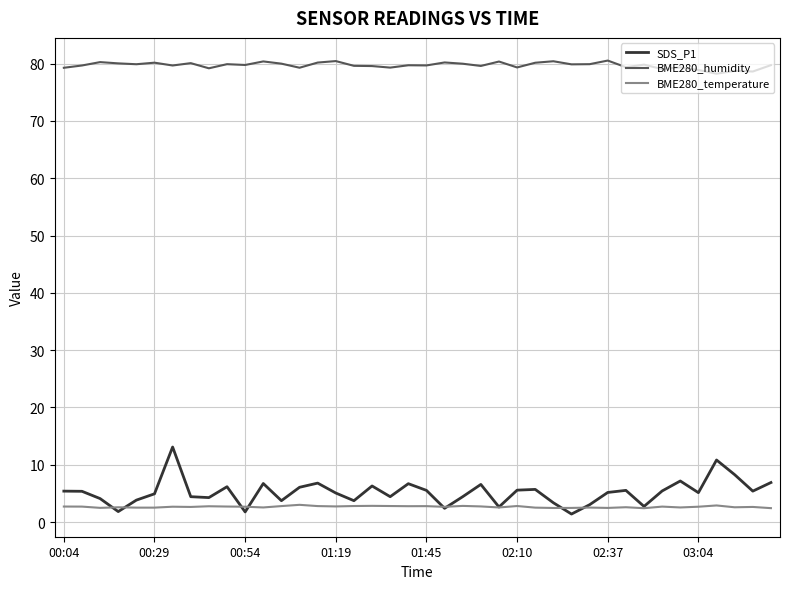

Which series has the largest range (max minus min)?

SDS_P1